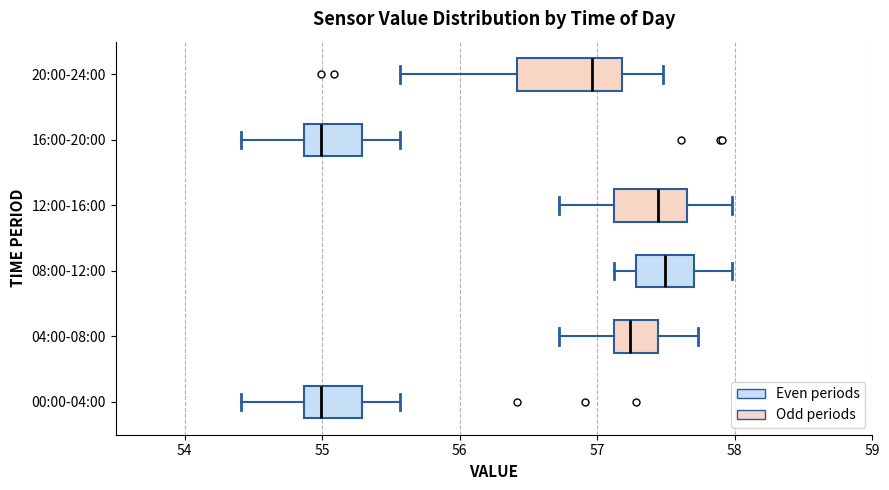

Reading bottom to top, transcribe this box plot: for each box, give where its median line is, the range the box spans, and where its two whiskers end, as read against the x-axis. The values are not printed on the chart, so give them approximately, as read against the axis.

00:00-04:00: median 55.0, box 54.9 to 55.3, whiskers 54.4 to 55.6
04:00-08:00: median 57.2, box 57.1 to 57.4, whiskers 56.7 to 57.7
08:00-12:00: median 57.5, box 57.3 to 57.7, whiskers 57.1 to 58.0
12:00-16:00: median 57.4, box 57.1 to 57.7, whiskers 56.7 to 58.0
16:00-20:00: median 55.0, box 54.9 to 55.3, whiskers 54.4 to 55.6
20:00-24:00: median 57.0, box 56.4 to 57.2, whiskers 55.6 to 57.5